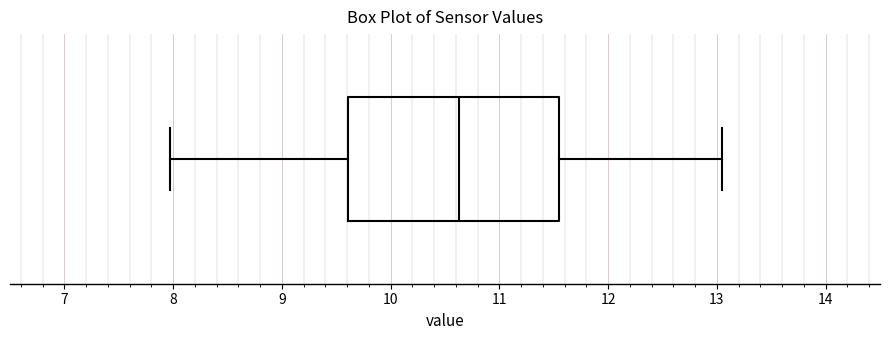

Where is the left edge of the box on the x-axis? The values are not printed on the chart, so give them approximately, as read against the axis.

9.6